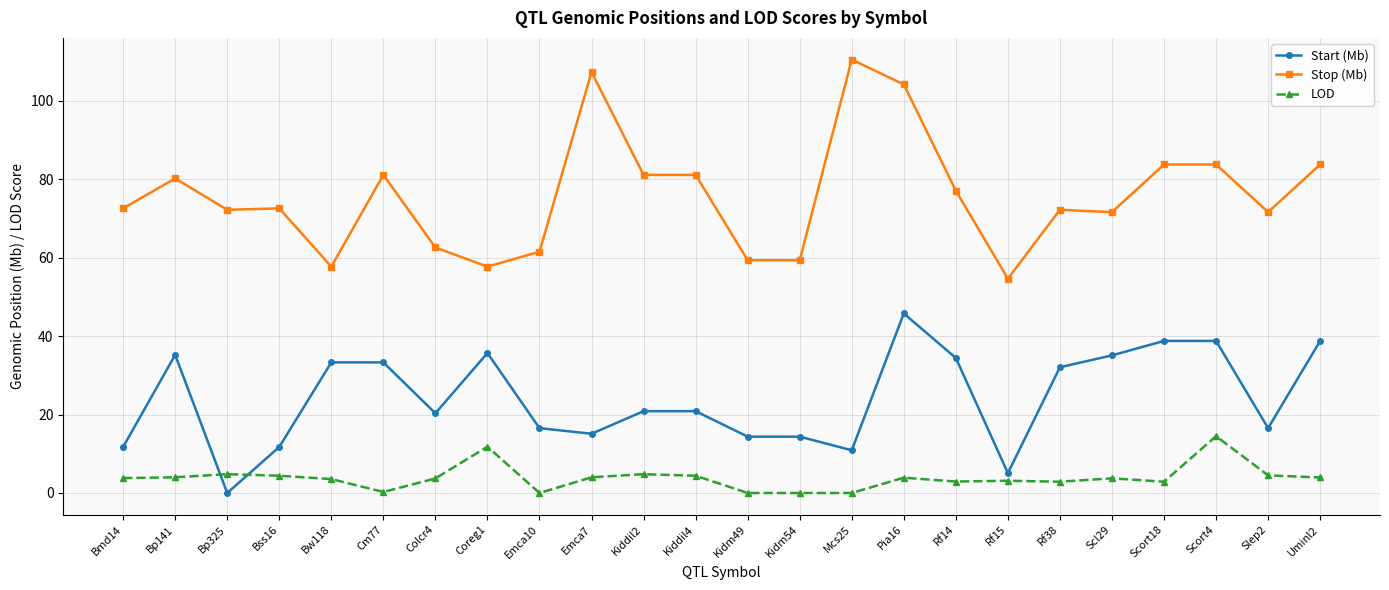

Is it true that LOD equals 0.0 at Kidm54?

True